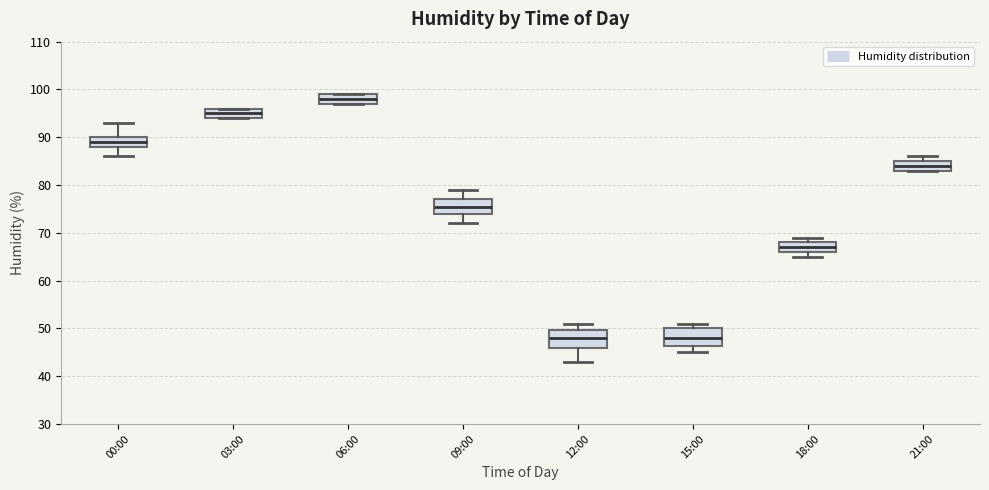

Reading left to right, read every box against the y-axis: the position of its median line, the range the box covers, and the ends of its whiskers. The values are not printed on the chart, so give them approximately, as read against the axis.

00:00: median 89, box 88 to 90, whiskers 86 to 93
03:00: median 95, box 94 to 96, whiskers 94 to 96
06:00: median 98, box 97 to 99, whiskers 97 to 99
09:00: median 76, box 74 to 77, whiskers 72 to 79
12:00: median 48, box 46 to 50, whiskers 43 to 51
15:00: median 48, box 46 to 50, whiskers 45 to 51
18:00: median 67, box 66 to 68, whiskers 65 to 69
21:00: median 84, box 83 to 85, whiskers 83 to 86